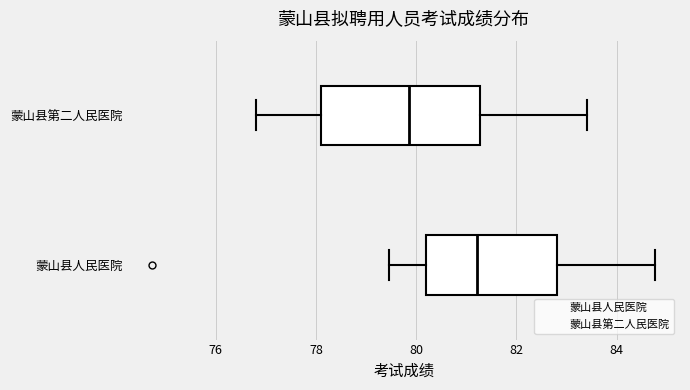

Which box has the furthest to the left median line?

蒙山县第二人民医院